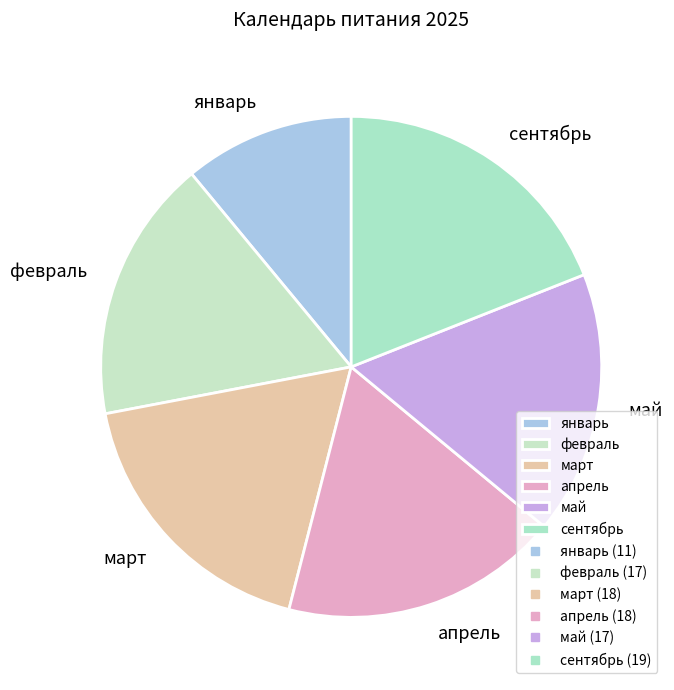

Is февраль the majority of the pie?

No